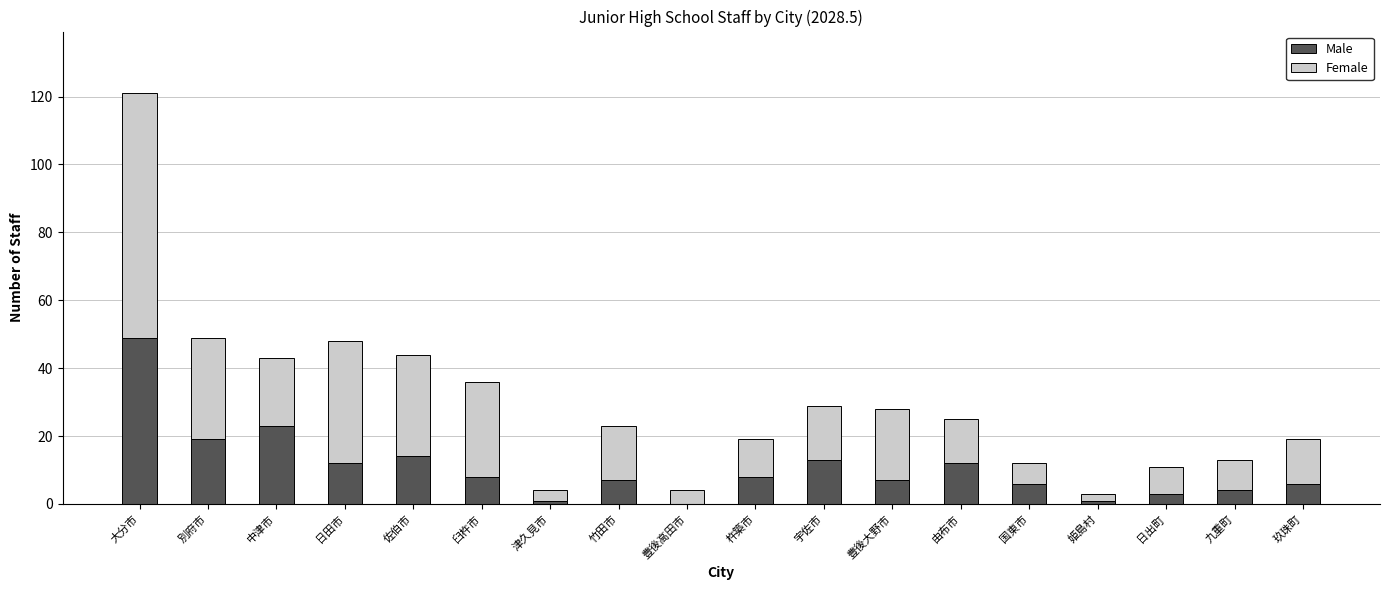

What is the sum of the Male values at 国東市 and 竹田市?

13